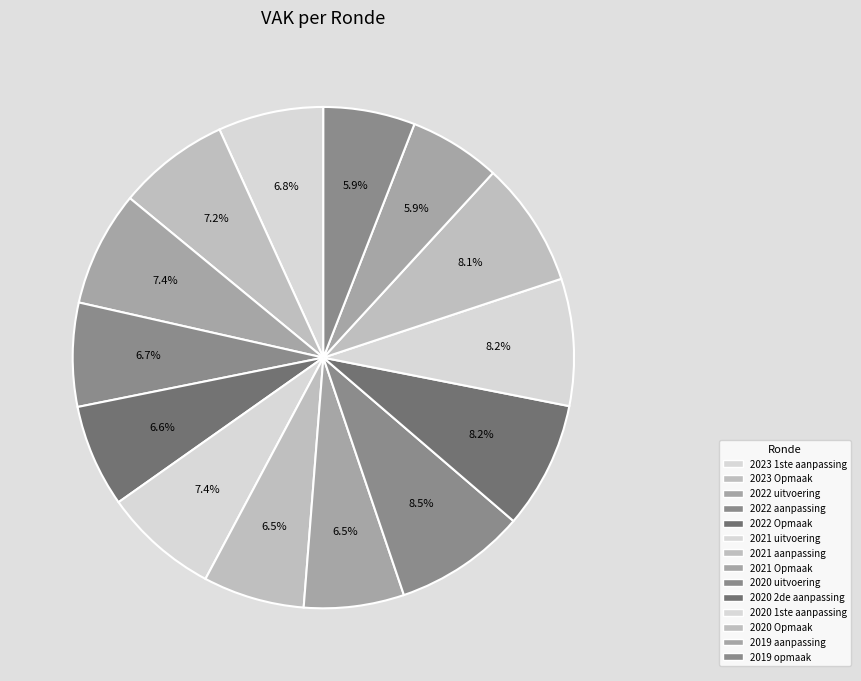

What is the total percentage of 2021 Opmaak and 2019 opmaak?

12.4%